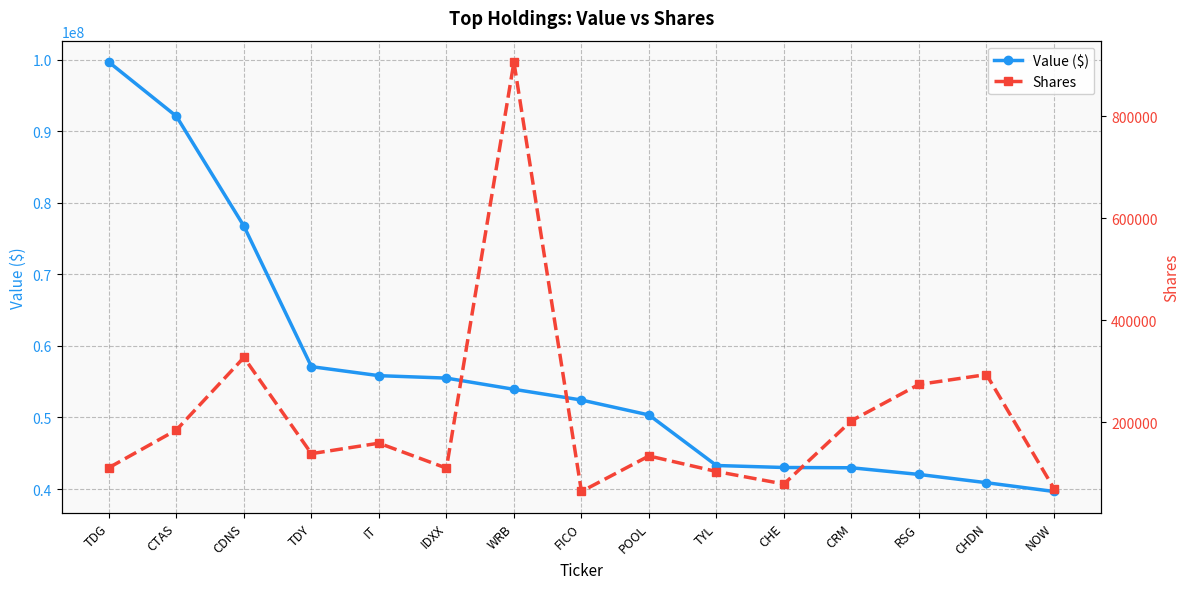

Where is the first local minimum for Shares?

TDY